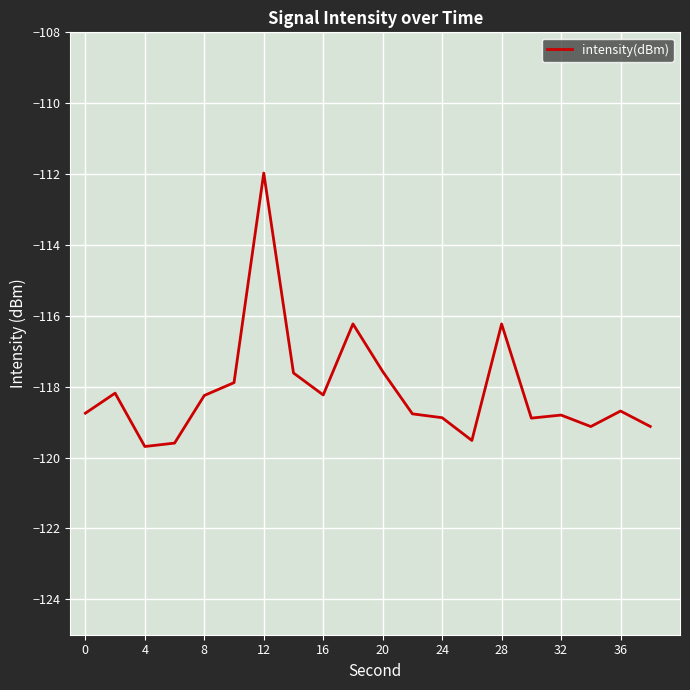

What is the maximum value shown in the chart?

-112.0